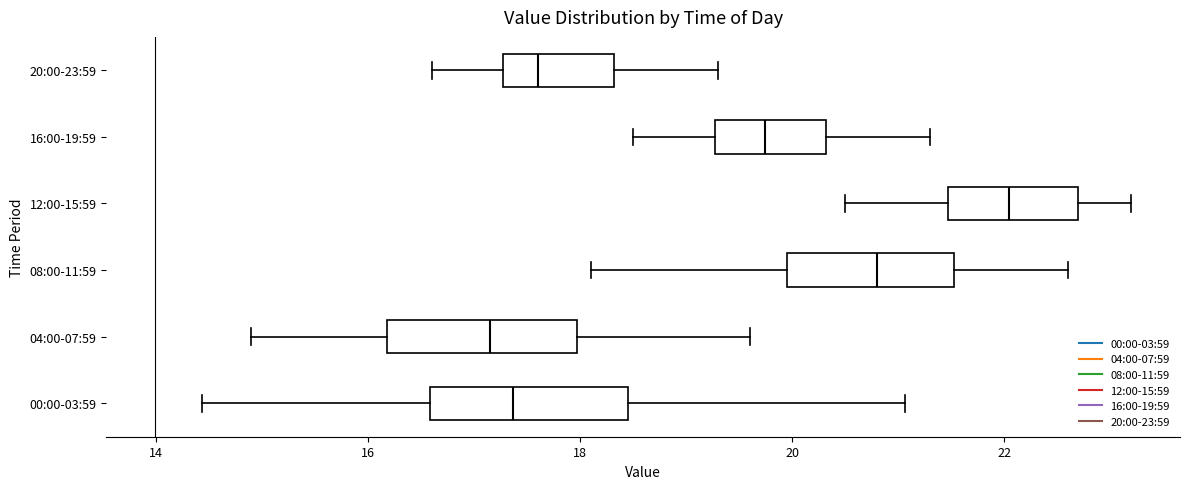

Reading bottom to top, read every box against the x-axis: the position of its median line, the range the box covers, and the ends of its whiskers. The values are not printed on the chart, so give them approximately, as read against the axis.

00:00-03:59: median 17.4, box 16.6 to 18.4, whiskers 14.4 to 21.0
04:00-07:59: median 17.2, box 16.2 to 18.0, whiskers 15.0 to 19.6
08:00-11:59: median 20.8, box 20.0 to 21.6, whiskers 18.2 to 22.6
12:00-15:59: median 22.0, box 21.4 to 22.8, whiskers 20.6 to 23.2
16:00-19:59: median 19.8, box 19.2 to 20.4, whiskers 18.6 to 21.4
20:00-23:59: median 17.6, box 17.2 to 18.4, whiskers 16.6 to 19.4